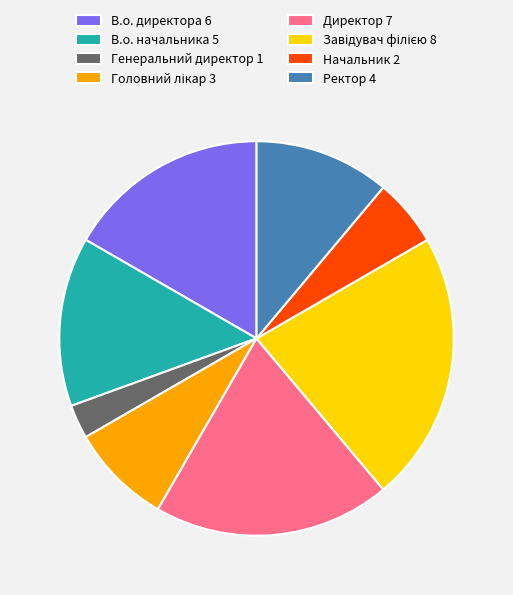

Does В.о. начальника 5 account for over 50% of the chart?

No